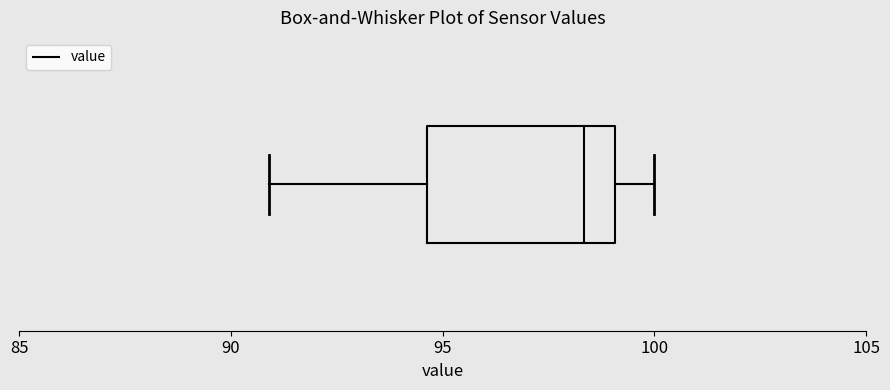

Transcribe this box plot: give where the median line is, the range the box spans, and where the two whiskers end, as read against the x-axis. The values are not printed on the chart, so give them approximately, as read against the axis.

median 98.5, box 94.5 to 99.0, whiskers 91.0 to 100.0